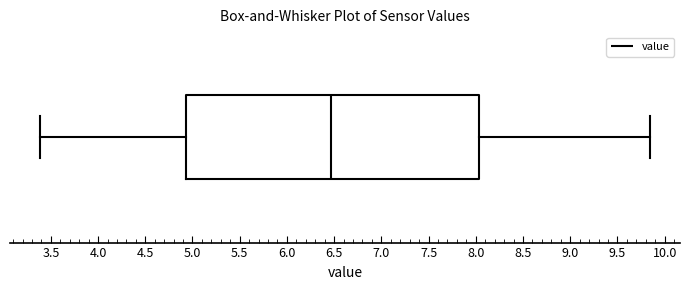

Transcribe this box plot: give where the median line is, the range the box spans, and where the two whiskers end, as read against the x-axis. The values are not printed on the chart, so give them approximately, as read against the axis.

median 6.45, box 4.95 to 8.05, whiskers 3.40 to 9.85